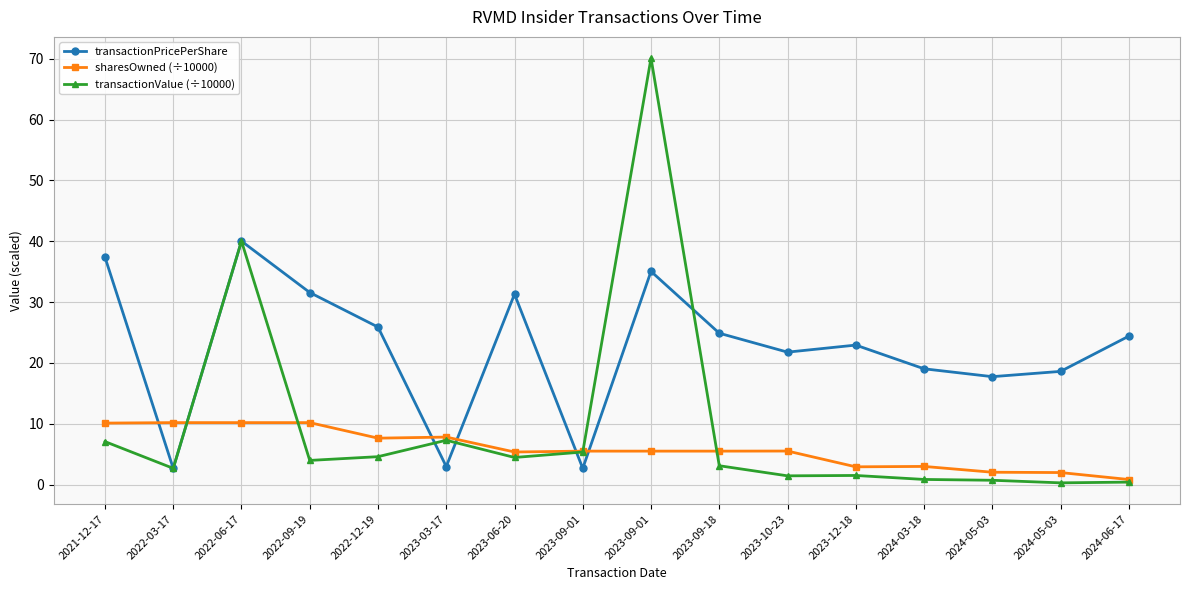

Reading right to left, transcribe all the data shown in this chart.

transactionPricePerShare: 24.4	18.6	17.7	19.0	22.9	21.8	24.9	35.1	2.7	31.3	3.0	25.9	31.6	40.0	2.7	37.4
sharesOwned (÷10000): 0.8	2.0	2.0	3.0	2.9	5.5	5.5	5.5	5.5	5.4	7.8	7.6	10.2	10.2	10.2	10.1
transactionValue (÷10000): 0.4	0.3	0.7	0.9	1.5	1.4	3.1	70.1	5.4	4.5	7.3	4.6	4.0	40.0	2.7	7.1